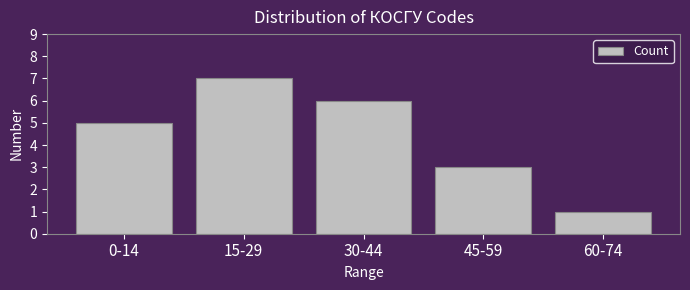

Reading left to right, list all the values displayed in this chart.

5	7	6	3	1